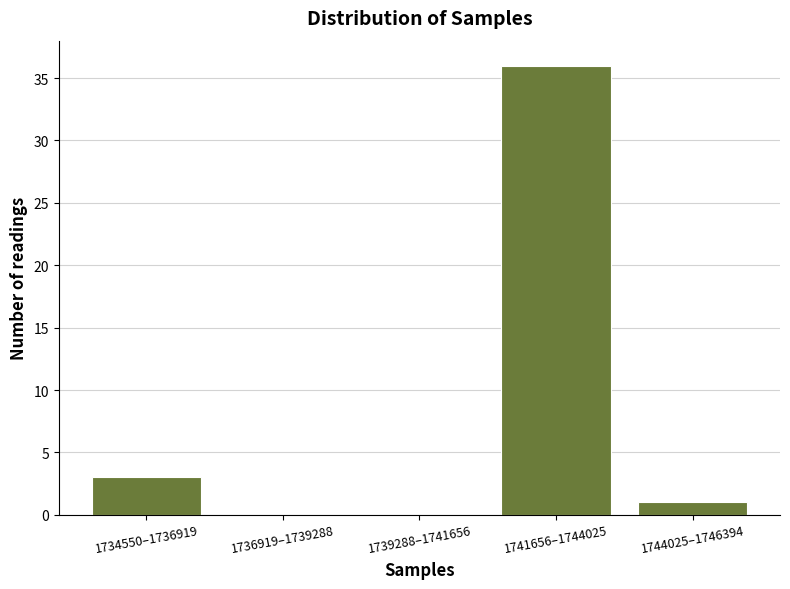

Reading left to right, transcribe all the data shown in this chart.

1734550–1736919=3	1736919–1739288=0	1739288–1741656=0	1741656–1744025=36	1744025–1746394=1